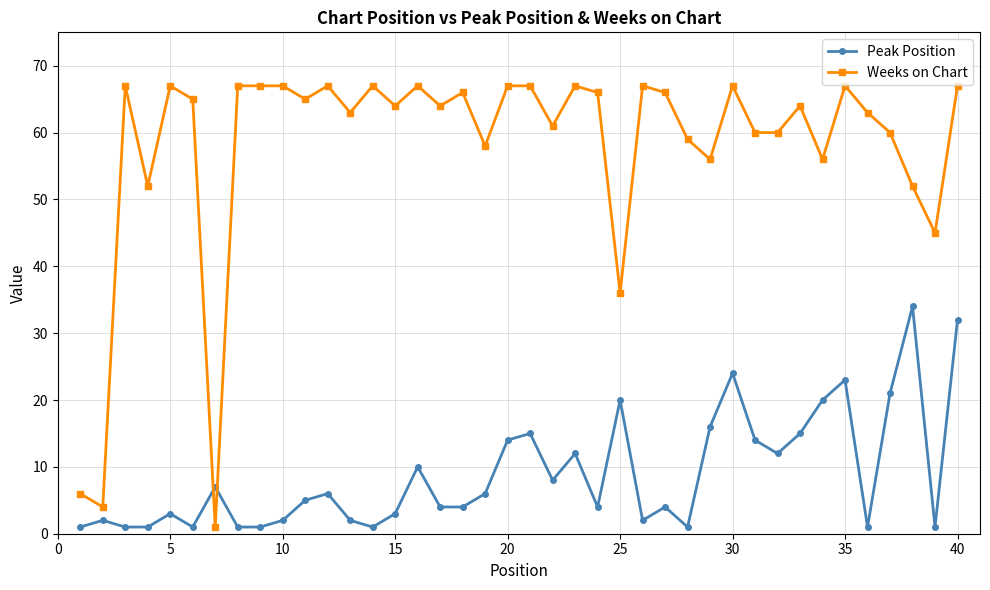

How many intersections are there between Peak Position and Weeks on Chart?

2